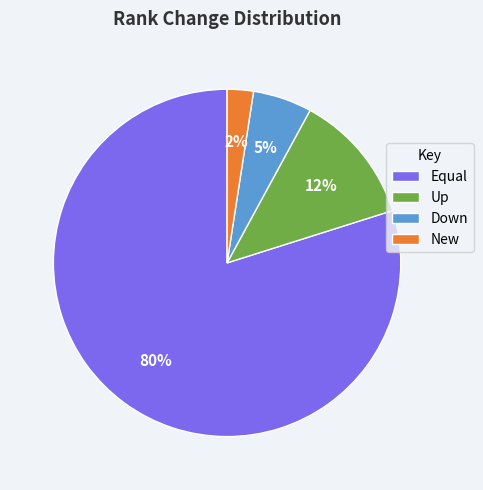

Which has a higher value, New or Equal?

Equal